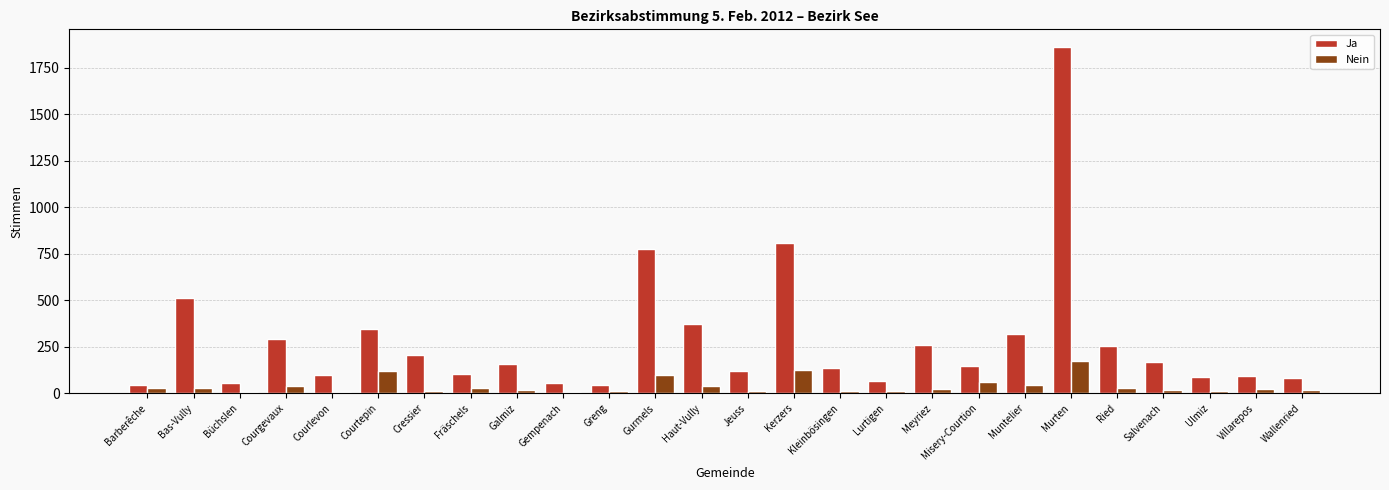

Read the Ja value at Gempenach, to the nearest 10.

50